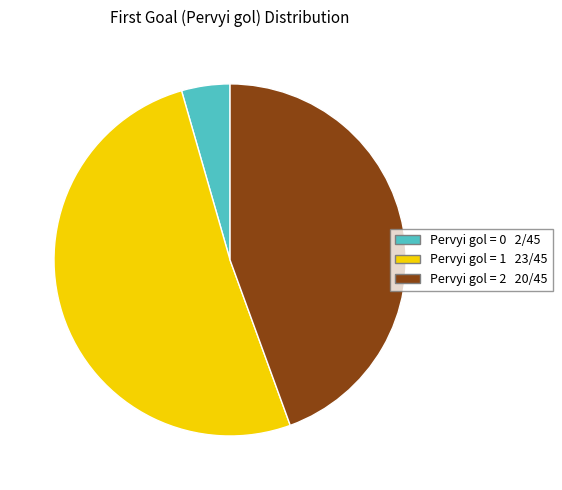

Is there a majority slice in this chart?

Yes